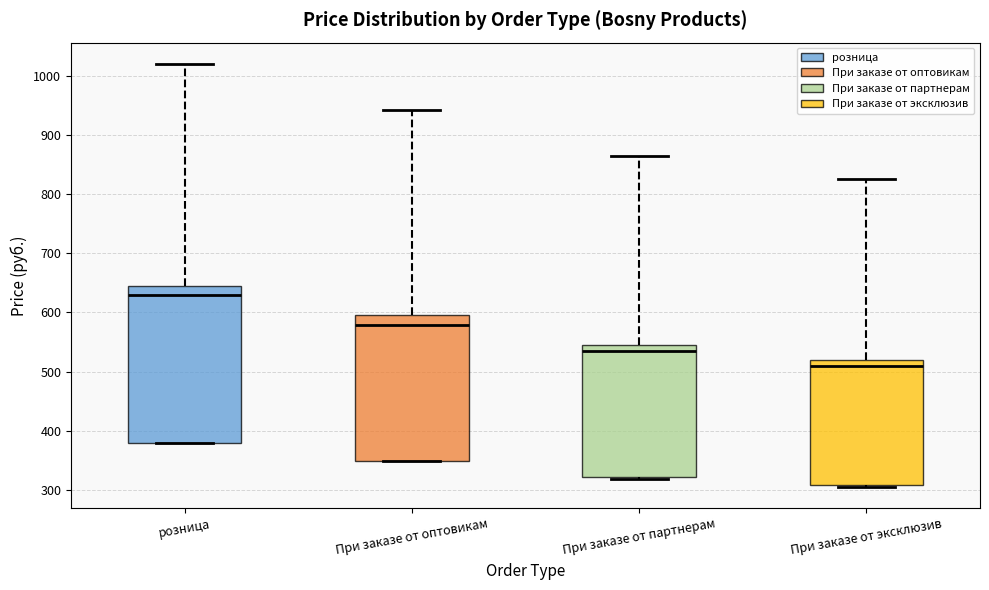

Which box's median line is the highest?

розница